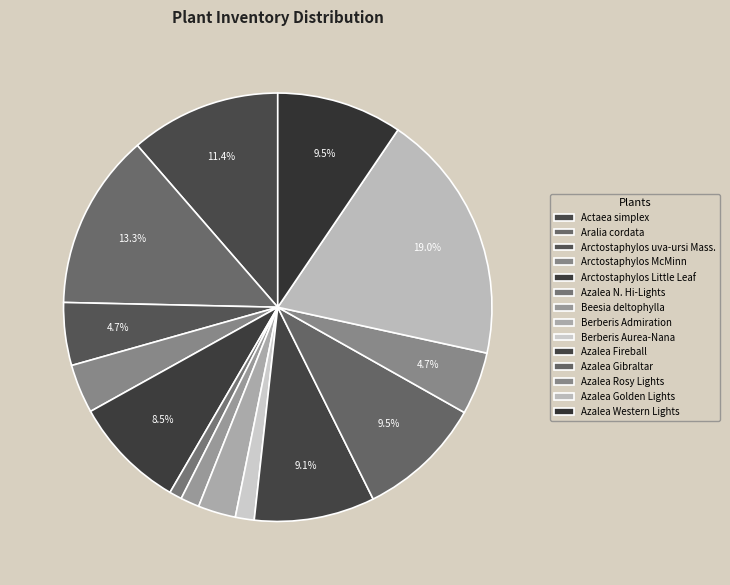

What percentage is NOT represented by Arctostaphylos Little Leaf?

91.5%